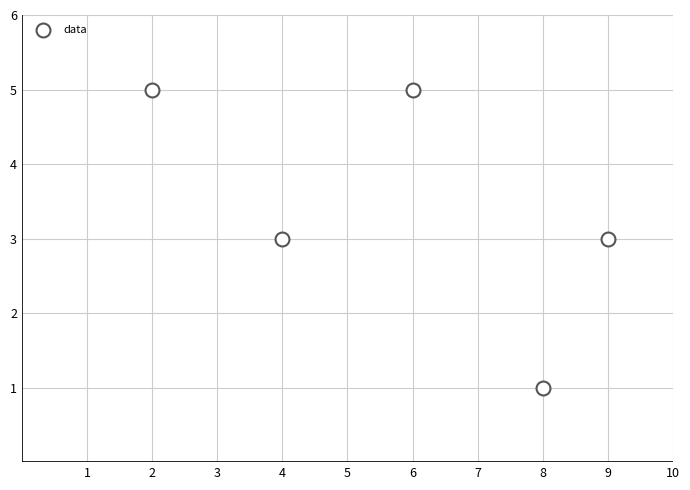

What is the average Y value?

3